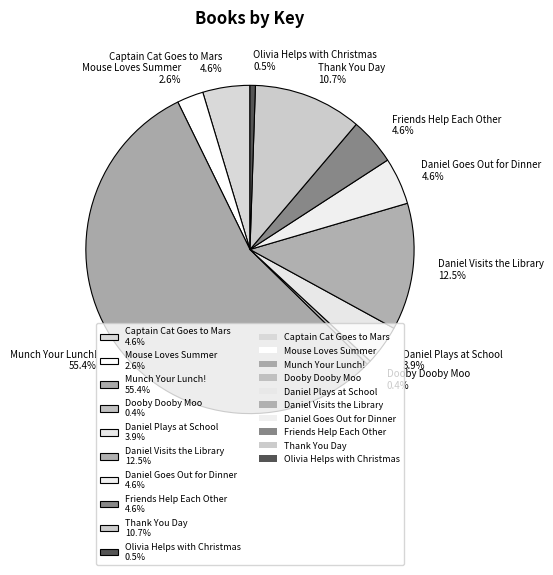

Which category has the biggest portion of the pie?

Munch Your Lunch!